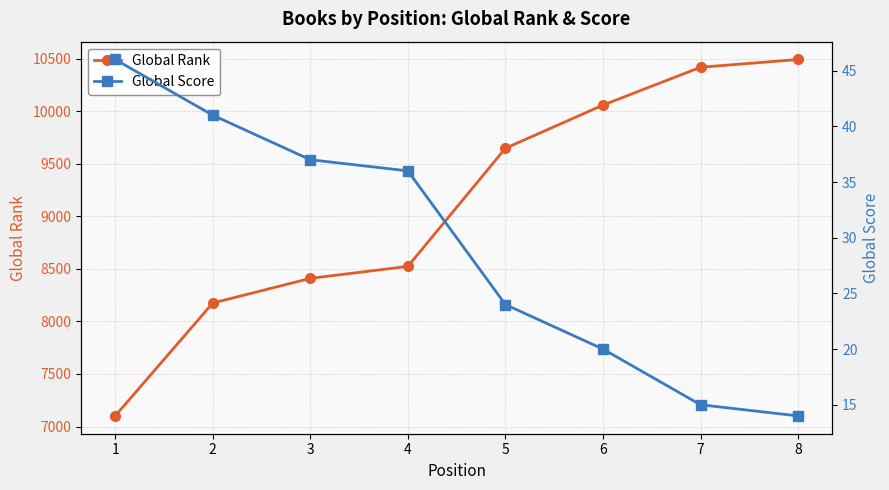

How many Global Score values are between 20 and 41?

5